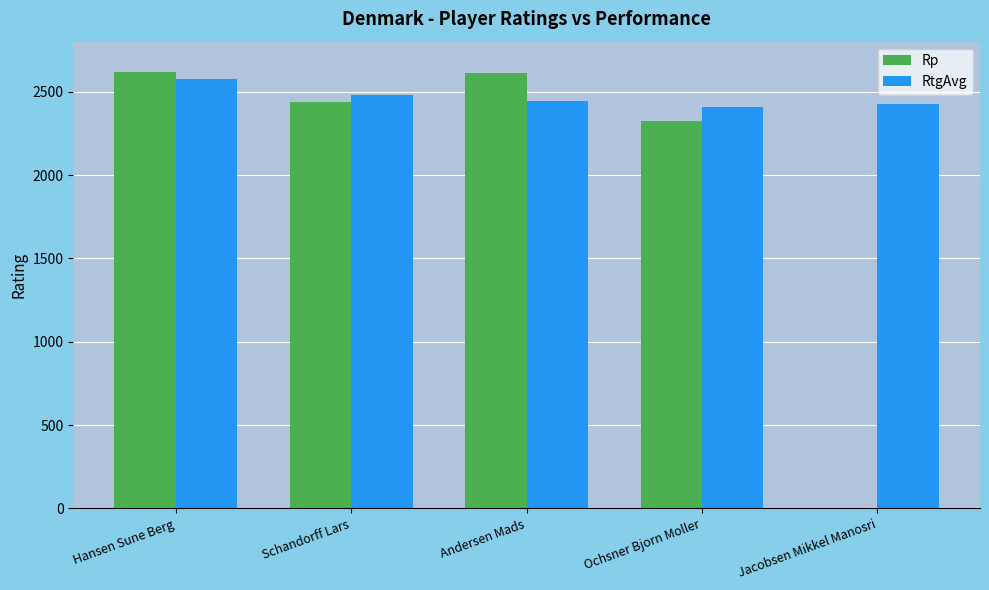

Which series has the largest total across all categories?

RtgAvg